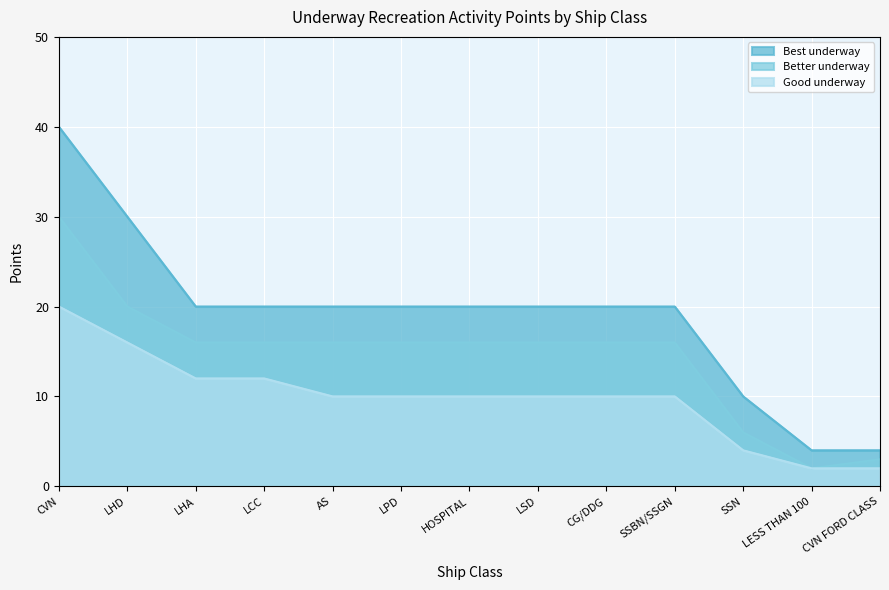

Reading right to left, transcribe all the data shown in this chart.

Best underway: 4	4	10	20	20	20	20	20	20	20	20	30	40
Better underway: 3	2	6	16	16	16	16	16	16	16	16	20	30
Good underway: 2	2	4	10	10	10	10	10	10	12	12	16	20